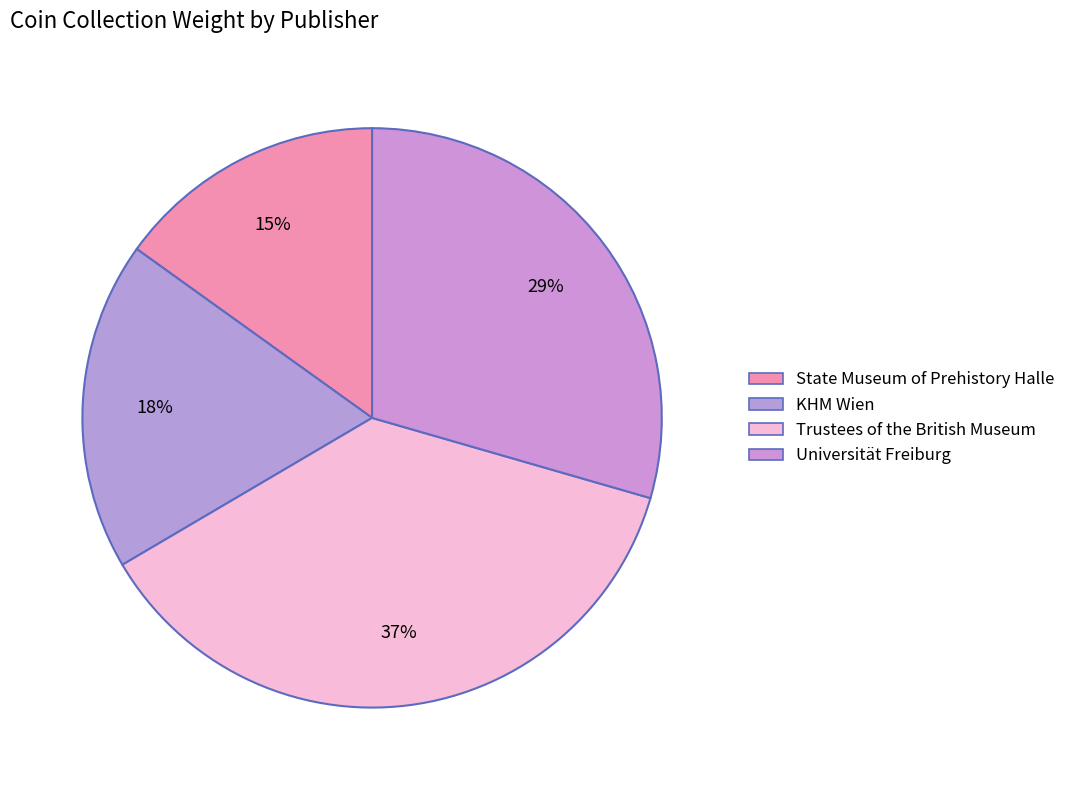

Do Trustees of the British Museum and Universität Freiburg together represent more than half of the pie?

Yes